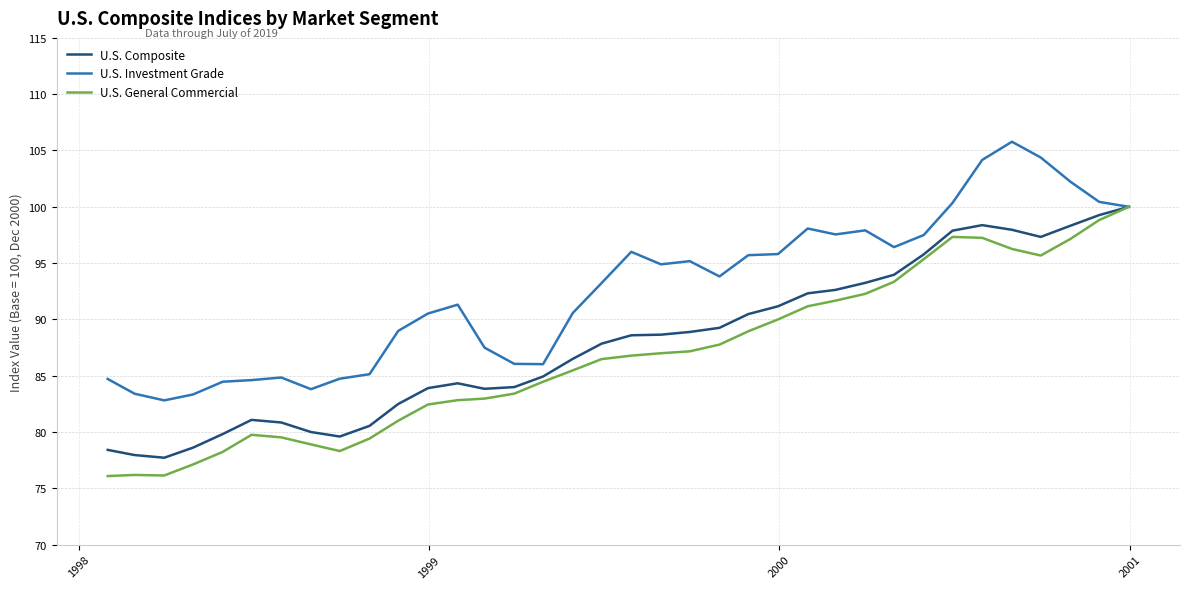

What is the highest value of the U.S. Investment Grade series?

105.8